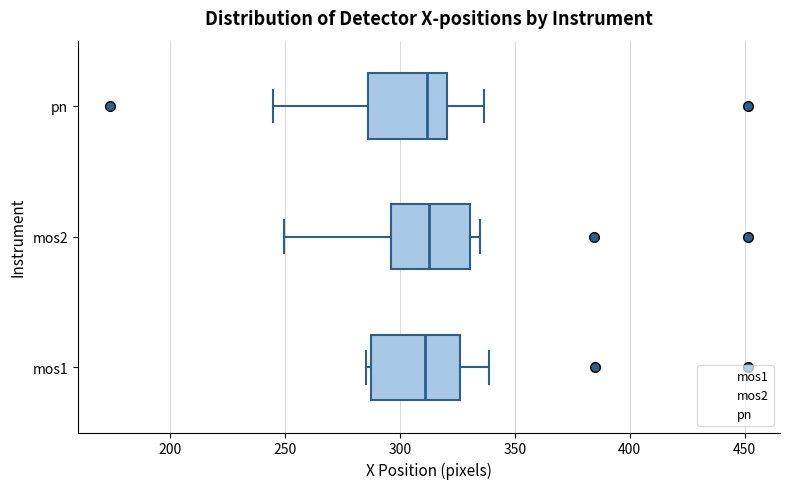

Where is the left edge of the box for pn on the x-axis? The values are not printed on the chart, so give them approximately, as read against the axis.

285